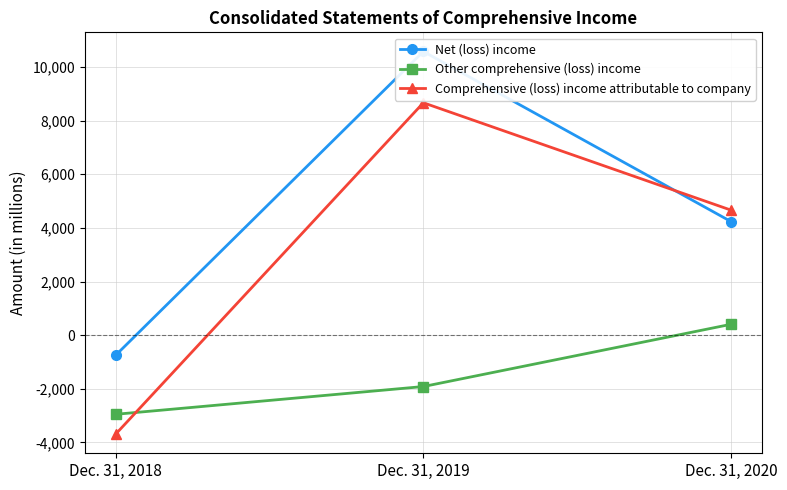

At how many categories does at least one series exceed -3351?

3